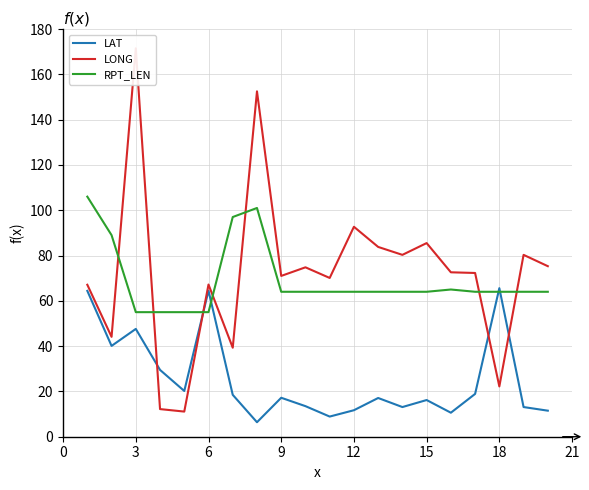

The RPT_LEN series shows 92.8 at 12. True or false?

False